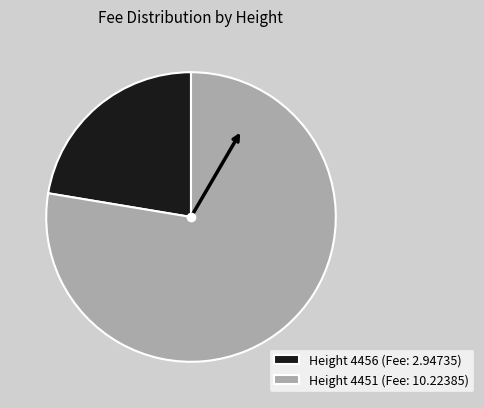

Is there any slice that represents more than half of the pie?

Yes